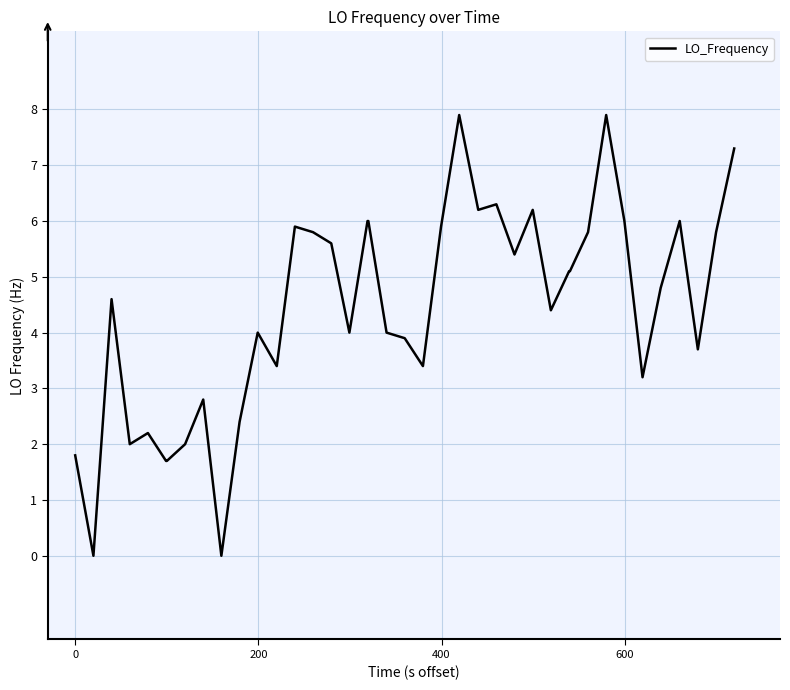

How many lines are shown in the chart?

1